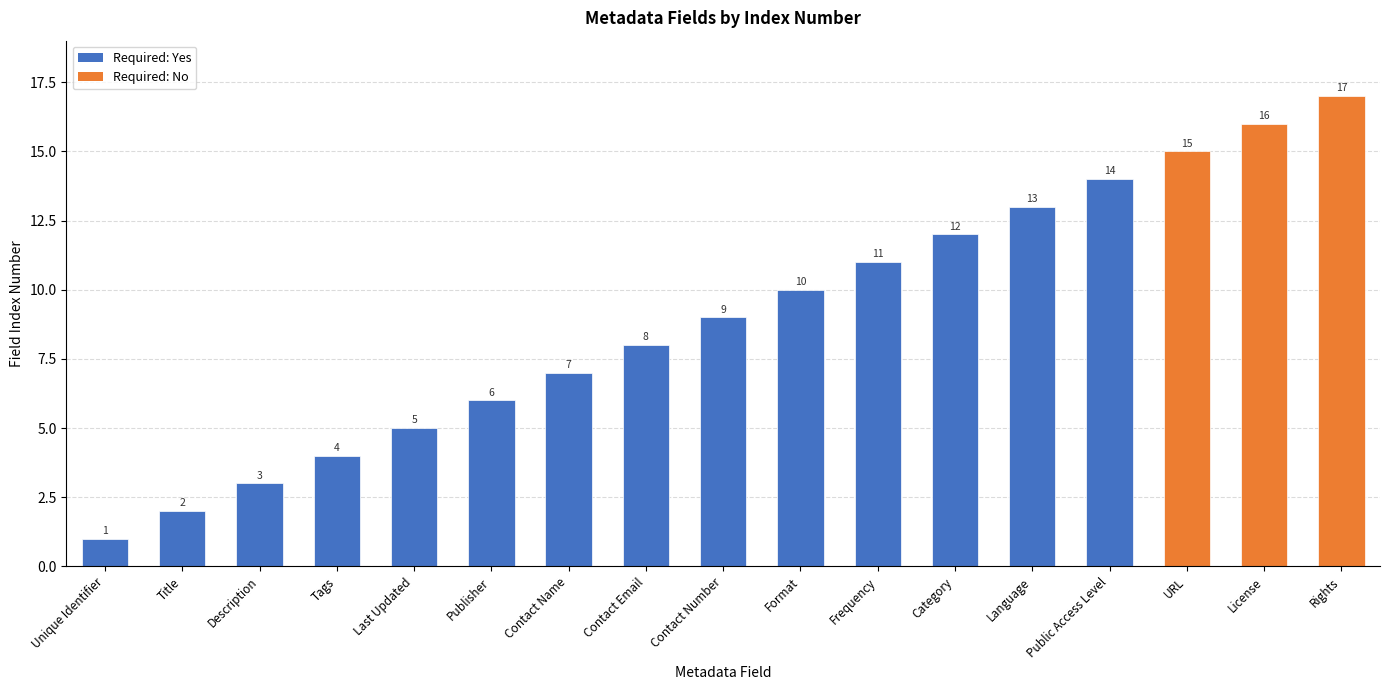

What is the ratio of the value at Format to the value at Last Updated?

2.0